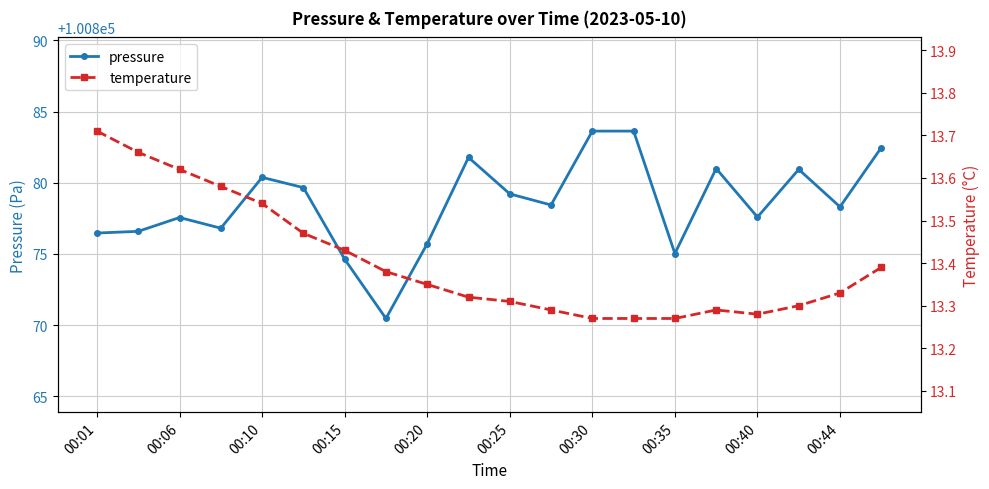

Rank the series by their average value, from highest to lowest.

pressure, temperature